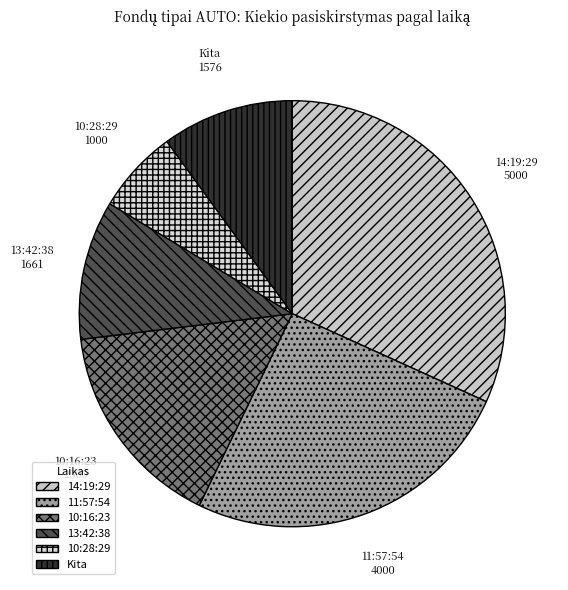

Which slice is the smallest?

10:28:29